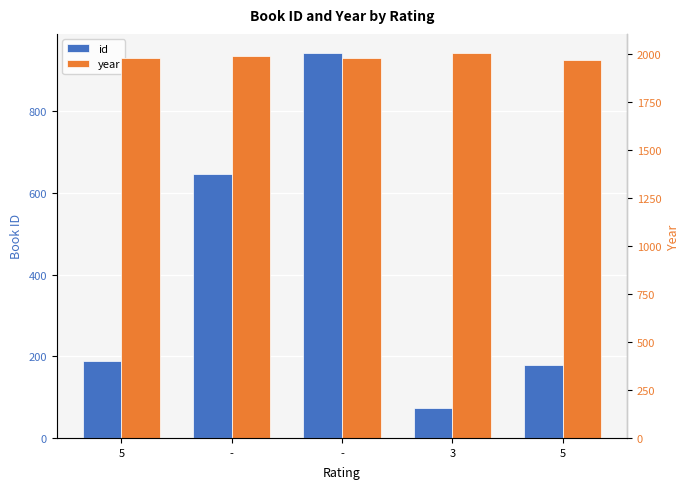

Reading right to left, transcribe all the data shown in this chart.

id: 178	74	942	647	189
year: 1967	2005	1982	1992	1981